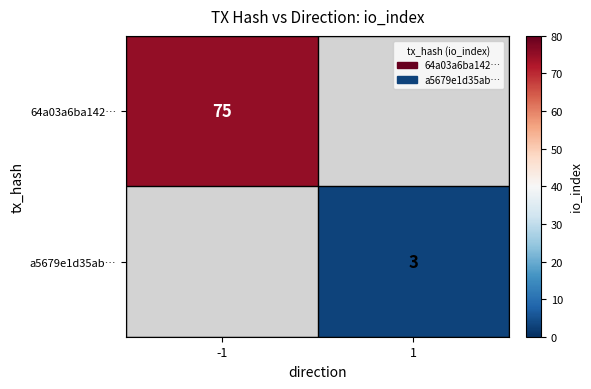

Is it true that 64a03a6ba142… equals 28.5 at -1?

False